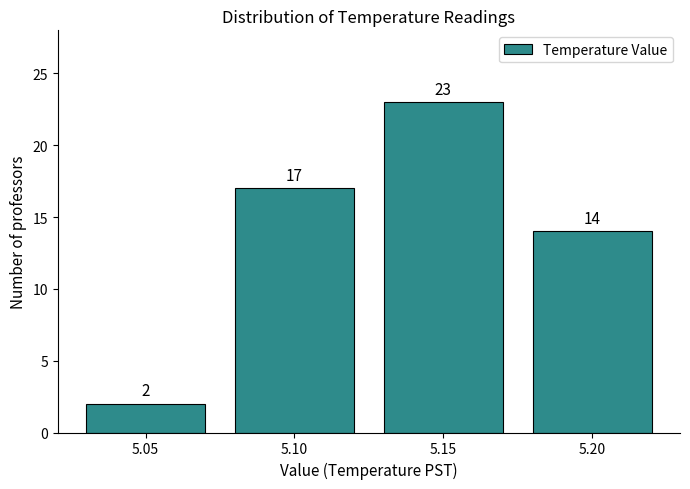

Reading left to right, list all the values displayed in this chart.

5.05=2	5.10=17	5.15=23	5.20=14